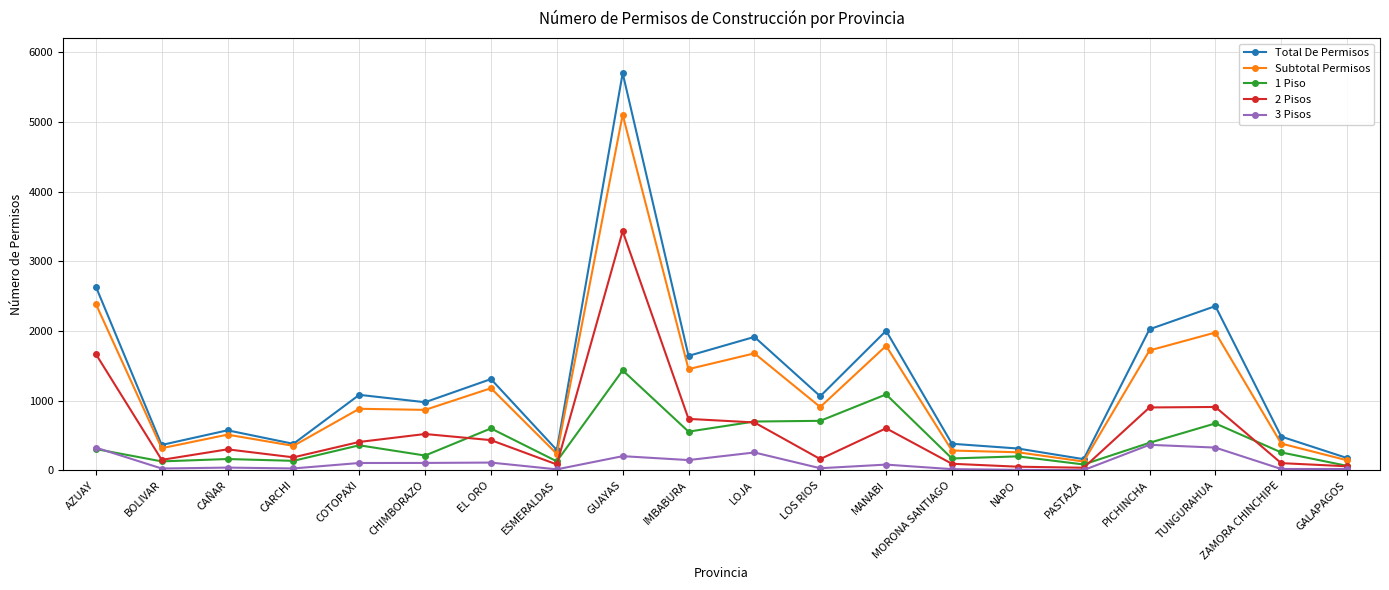

What position from the right is GUAYAS?

12